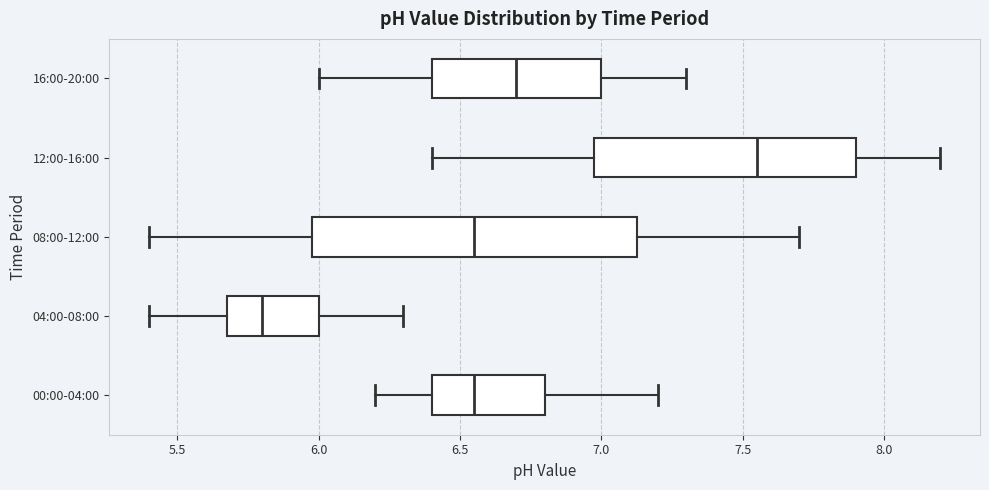

Reading bottom to top, transcribe this box plot: for each box, give where its median line is, the range the box spans, and where its two whiskers end, as read against the x-axis. The values are not printed on the chart, so give them approximately, as read against the axis.

00:00-04:00: median 6.55, box 6.40 to 6.80, whiskers 6.20 to 7.20
04:00-08:00: median 5.80, box 5.70 to 6.00, whiskers 5.40 to 6.30
08:00-12:00: median 6.55, box 6.00 to 7.15, whiskers 5.40 to 7.70
12:00-16:00: median 7.55, box 7.00 to 7.90, whiskers 6.40 to 8.20
16:00-20:00: median 6.70, box 6.40 to 7.00, whiskers 6.00 to 7.30